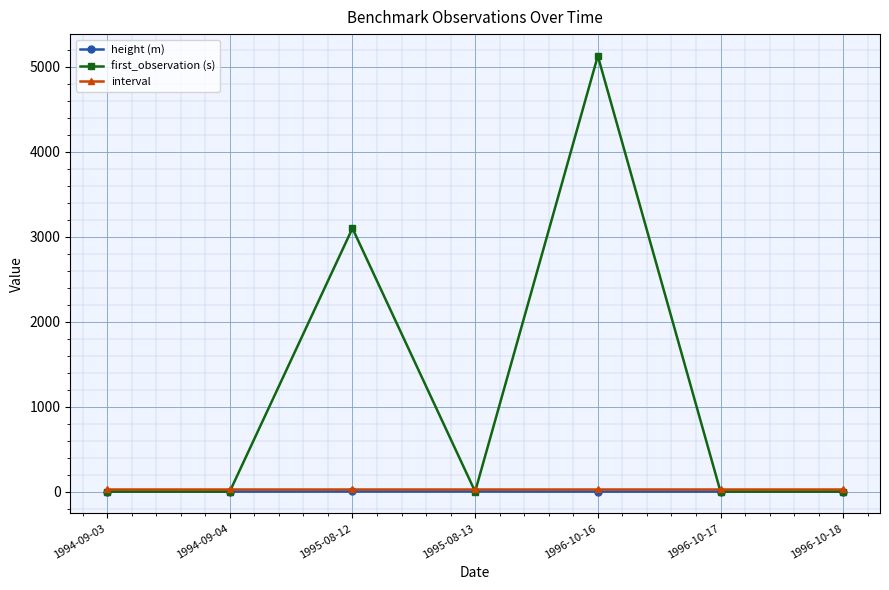

Between 1995-08-13 and 1996-10-16, which series saw the biggest shift?

first_observation (s)